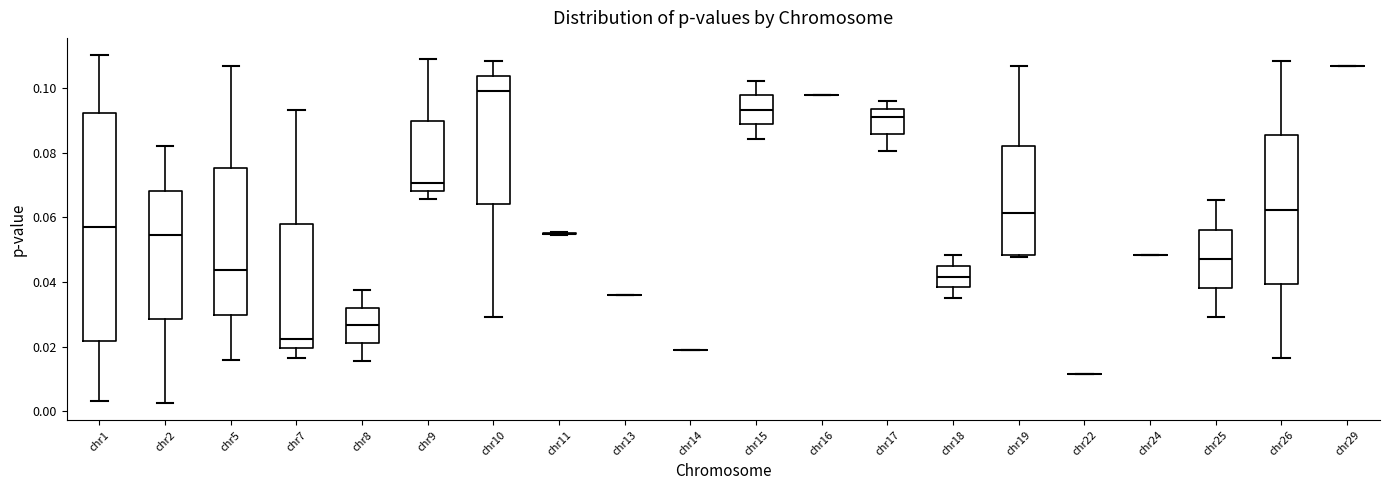

Reading left to right, read every box against the y-axis: the position of its median line, the range the box covers, and the ends of its whiskers. The values are not printed on the chart, so give them approximately, as read against the axis.

chr1: median 0.058, box 0.022 to 0.092, whiskers 0.004 to 0.110
chr2: median 0.054, box 0.028 to 0.068, whiskers 0.002 to 0.082
chr5: median 0.044, box 0.030 to 0.076, whiskers 0.016 to 0.106
chr7: median 0.022, box 0.020 to 0.058, whiskers 0.016 to 0.094
chr8: median 0.026, box 0.022 to 0.032, whiskers 0.016 to 0.038
chr9: median 0.070, box 0.068 to 0.090, whiskers 0.066 to 0.108
chr10: median 0.098, box 0.064 to 0.104, whiskers 0.030 to 0.108
chr11: box collapsed to a line at 0.054, whiskers 0.054 to 0.056
chr13: box collapsed to a line at 0.036, whiskers 0.036 to 0.036
chr14: box collapsed to a line at 0.020, whiskers 0.020 to 0.020
chr15: median 0.094, box 0.088 to 0.098, whiskers 0.084 to 0.102
chr16: box collapsed to a line at 0.098, whiskers 0.098 to 0.098
chr17: median 0.092, box 0.086 to 0.094, whiskers 0.080 to 0.096
chr18: median 0.042, box 0.038 to 0.044, whiskers 0.036 to 0.048
chr19: median 0.062, box 0.048 to 0.082, whiskers 0.048 to 0.106
chr22: box collapsed to a line at 0.012, whiskers 0.012 to 0.012
chr24: box collapsed to a line at 0.048, whiskers 0.048 to 0.048
chr25: median 0.048, box 0.038 to 0.056, whiskers 0.030 to 0.066
chr26: median 0.062, box 0.040 to 0.086, whiskers 0.016 to 0.108
chr29: box collapsed to a line at 0.106, whiskers 0.106 to 0.106